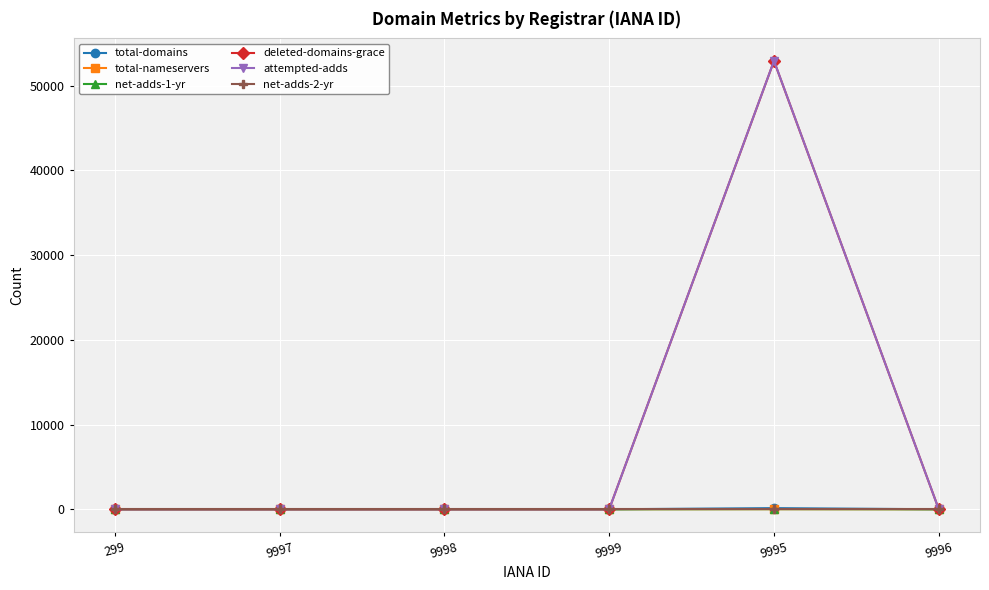

At which category is the sum across all series the highest?

9995